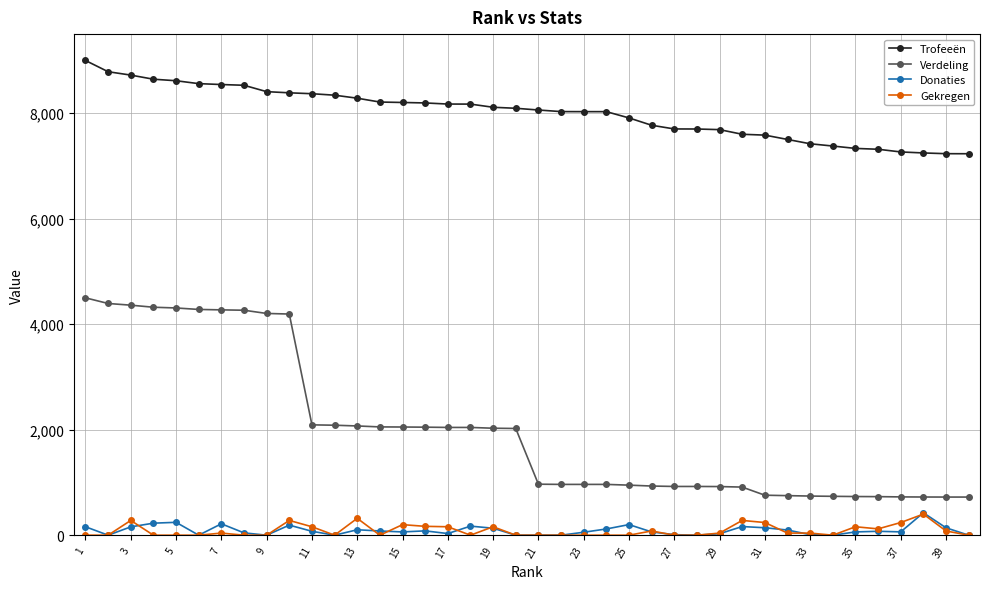

What is the difference between the maximum and minimum values in the Donaties series?

425